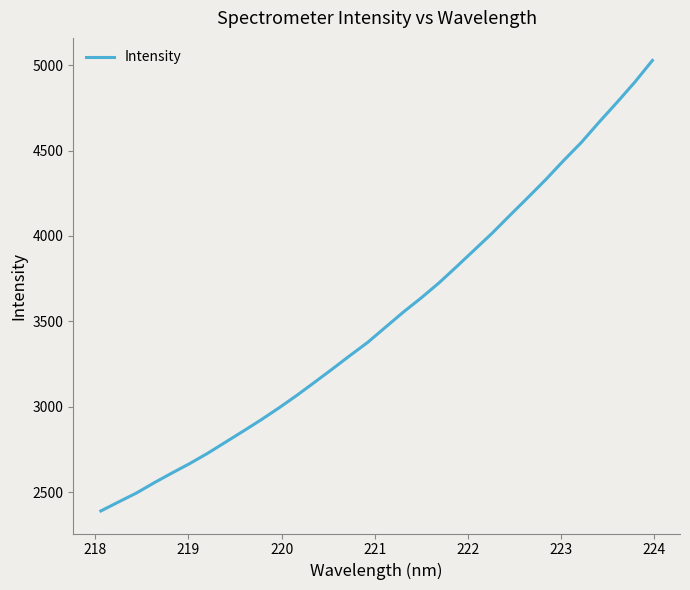

What is the difference between the maximum and minimum values?

2639.1